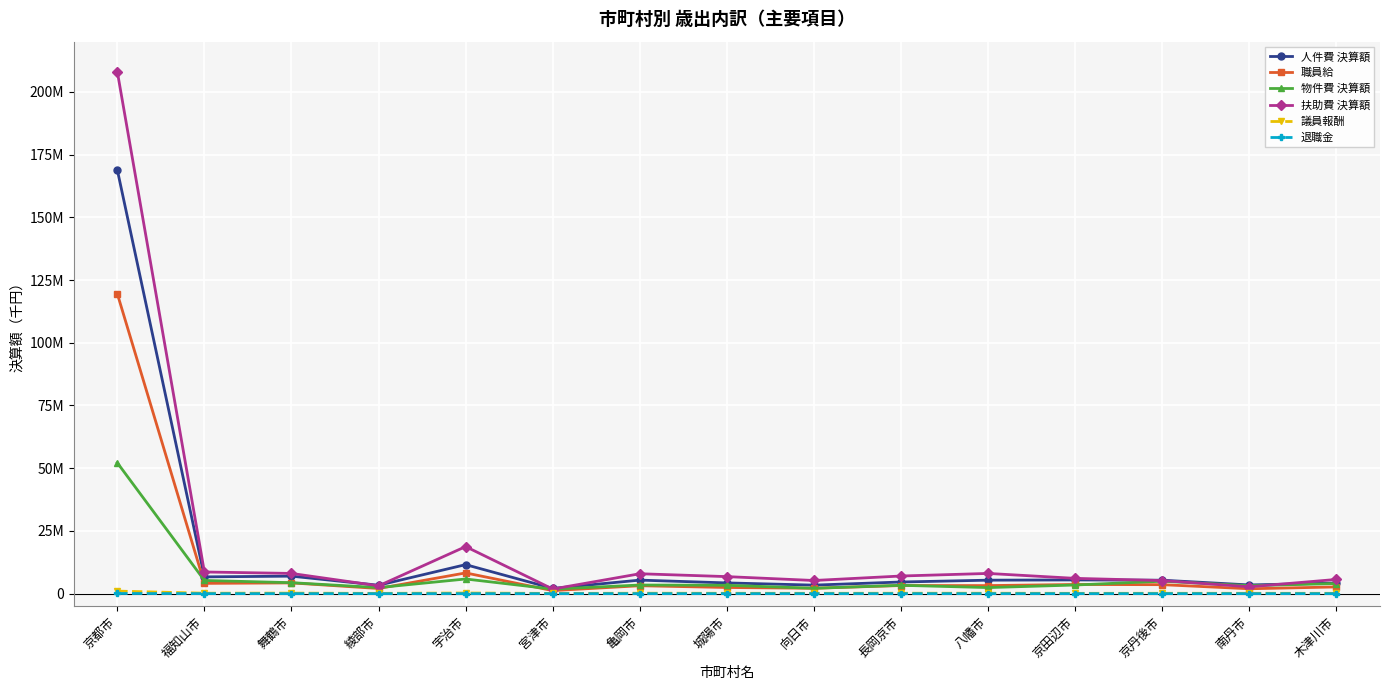

True or false: 職員給 has a value of 3148703 at 亀岡市.

True